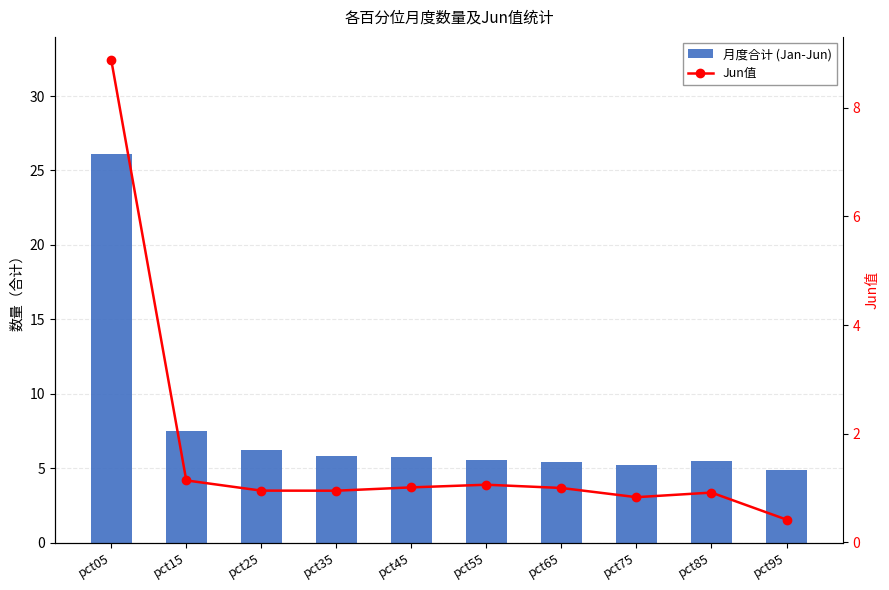

What is the maximum value shown in the chart?

26.1